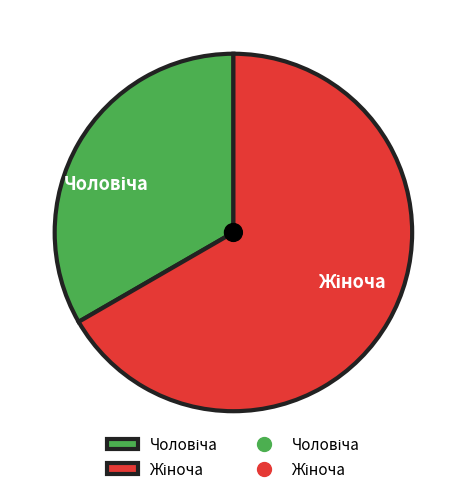

Does any single category account for the majority?

Yes